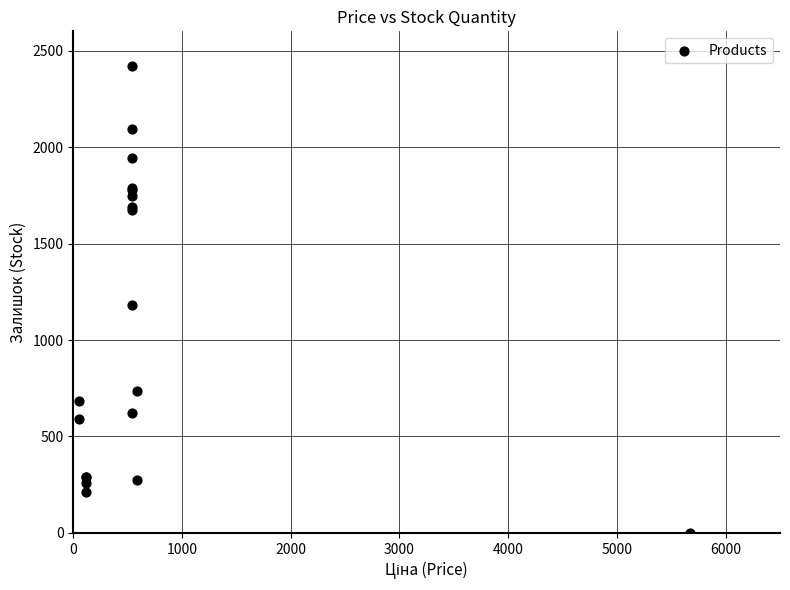

What Y value in the scatter plot is closest to 1210?

1180